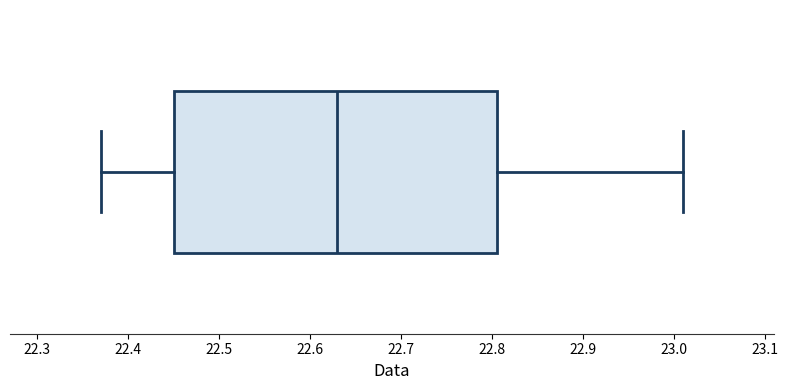

Transcribe this box plot: give where the median line is, the range the box spans, and where the two whiskers end, as read against the x-axis. The values are not printed on the chart, so give them approximately, as read against the axis.

median 22.63, box 22.45 to 22.81, whiskers 22.37 to 23.01